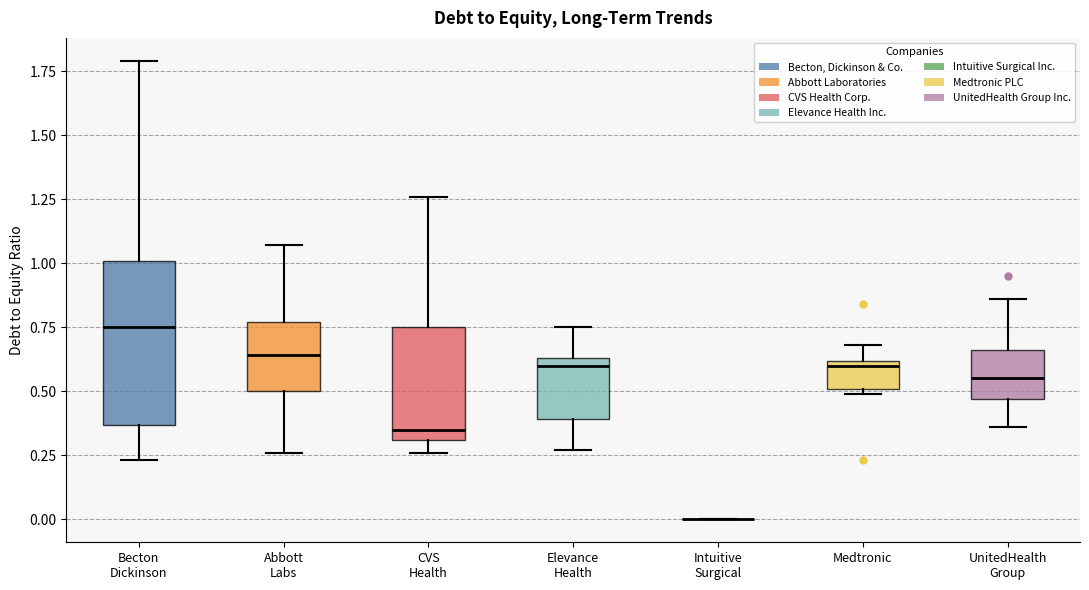

Which box is the tallest, from its lower edge to its upper edge?

Becton Dickinson